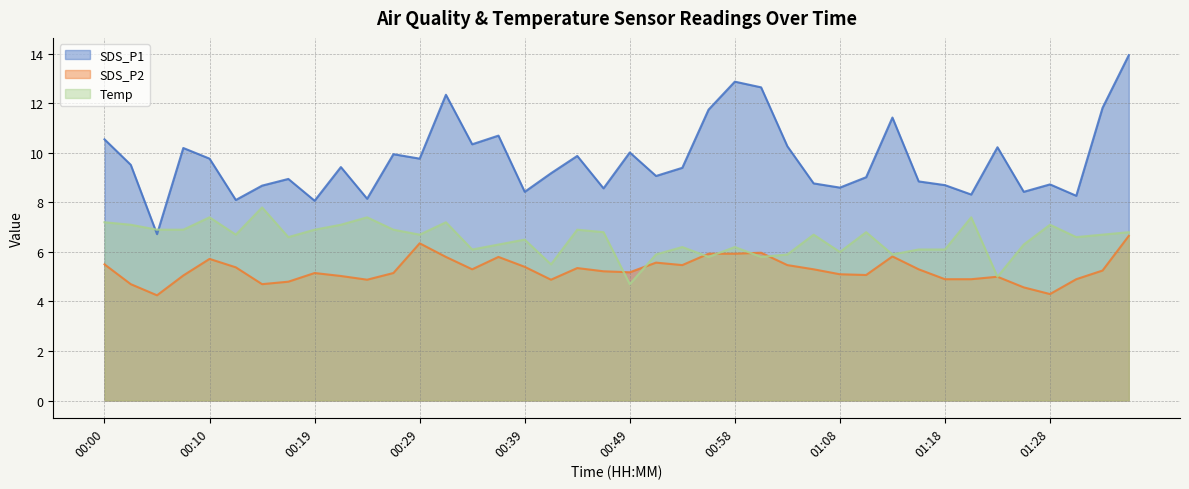

Is the value of SDS_P1 at 01:28 greater than the value of Temp at 00:36?

Yes